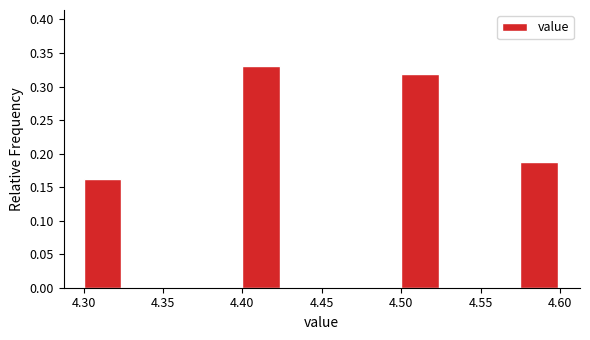

Reading left to right, list every bar in this chart as the range it spans on the x-axis followed by its height. The values are not printed on the chart, so give them approximately, as read against the axis.

4.300 to 4.325: 0.165
4.325 to 4.350: 0
4.350 to 4.375: 0
4.375 to 4.400: 0
4.400 to 4.425: 0.330
4.425 to 4.450: 0
4.450 to 4.475: 0
4.475 to 4.500: 0
4.500 to 4.525: 0.320
4.525 to 4.550: 0
4.550 to 4.575: 0
4.575 to 4.600: 0.190